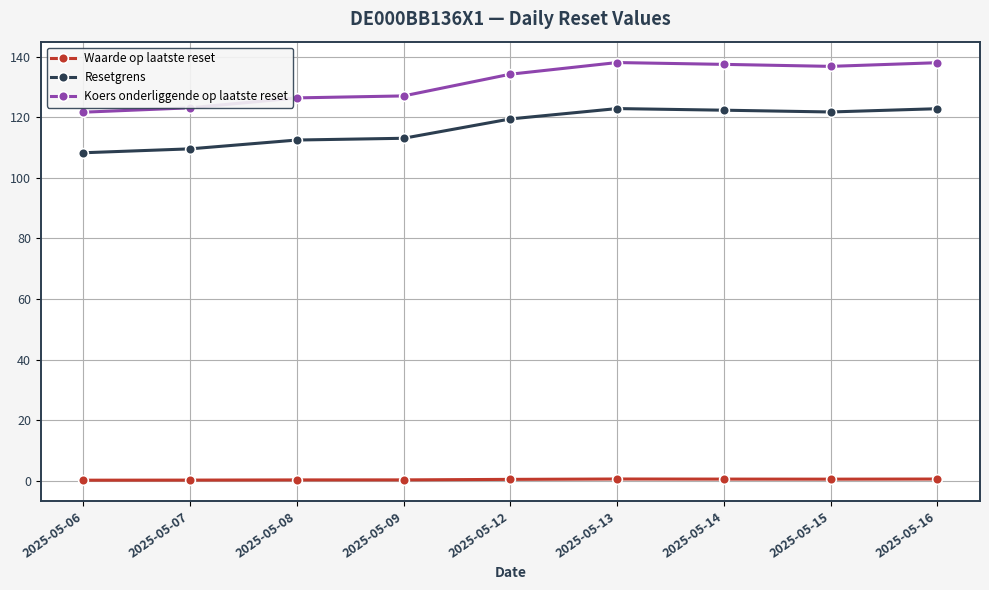

How many data points in Koers onderliggende op laatste reset are above 134?

5